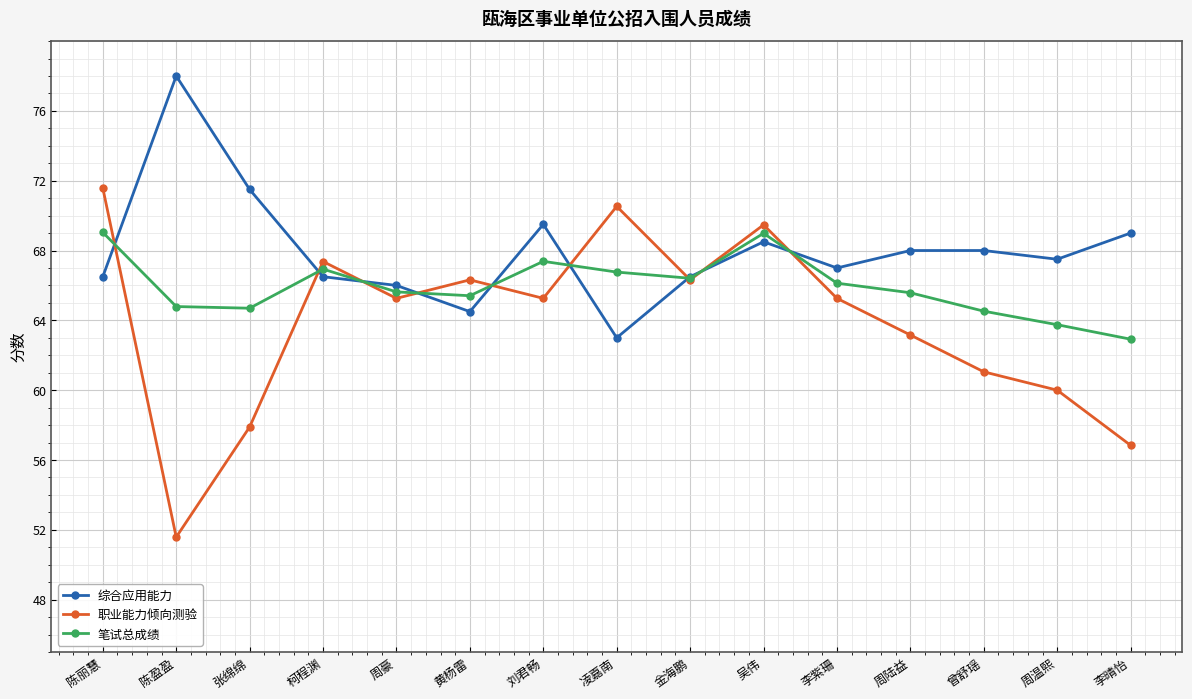

What is the label of the 8th point from the right?

凌嘉南